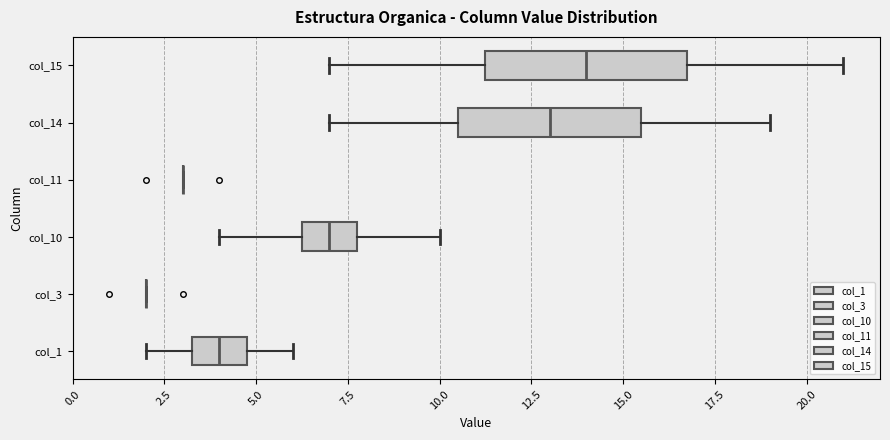

Reading bottom to top, read every box against the x-axis: the position of its median line, the range the box covers, and the ends of its whiskers. The values are not printed on the chart, so give them approximately, as read against the axis.

col_1: median 4.0, box 3.5 to 5.0, whiskers 2.0 to 6.0
col_3: box collapsed to a line at 2.0, whiskers 2.0 to 2.0
col_10: median 7.0, box 6.5 to 8.0, whiskers 4.0 to 10.0
col_11: box collapsed to a line at 3.0, whiskers 3.0 to 3.0
col_14: median 13.0, box 10.5 to 15.5, whiskers 7.0 to 19.0
col_15: median 14.0, box 11.5 to 17.0, whiskers 7.0 to 21.0